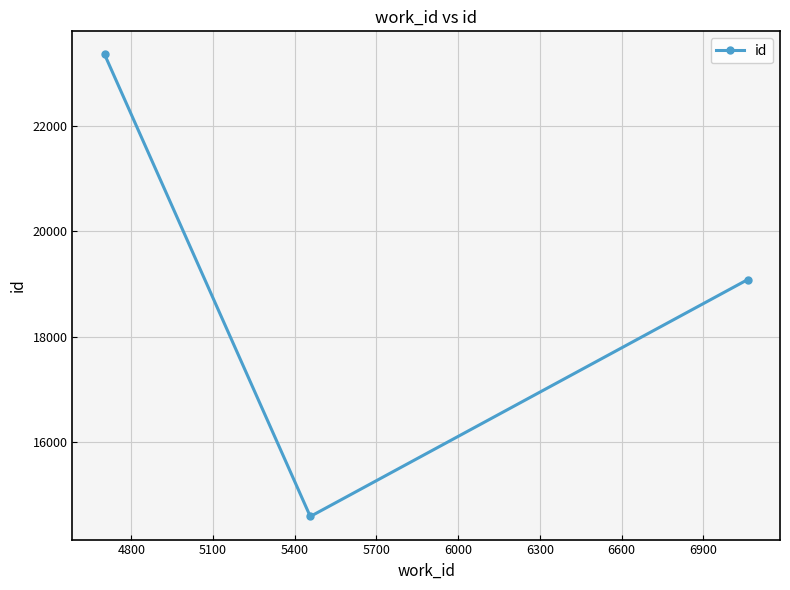

What is the smallest value displayed?

14583